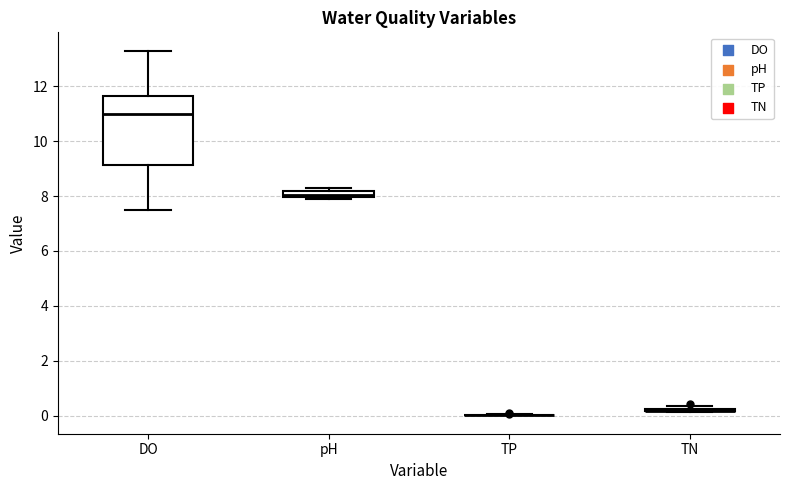

Which box is the tallest, from its lower edge to its upper edge?

DO